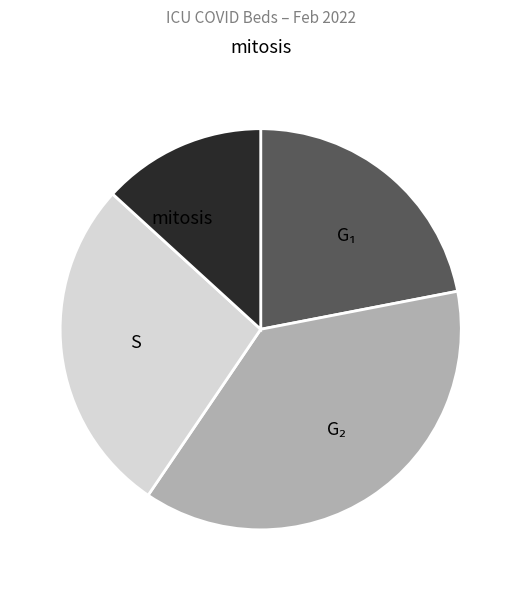

Does mitosis represent more than half of the total?

No